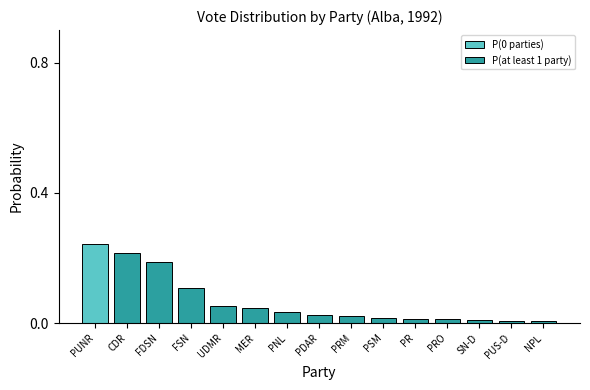

True or false: P(at least 1 party) has a value of 0.0 at NPL.

True